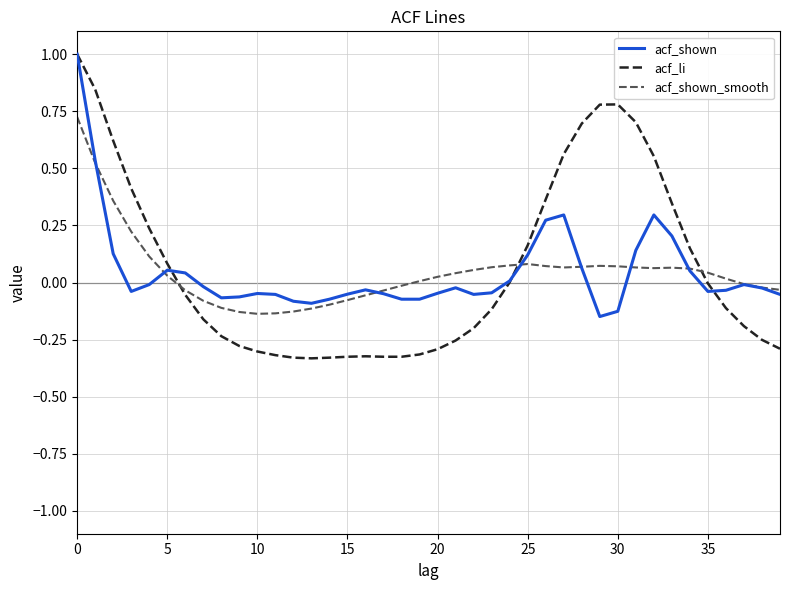

Which series has the widest spread of values?

acf_li